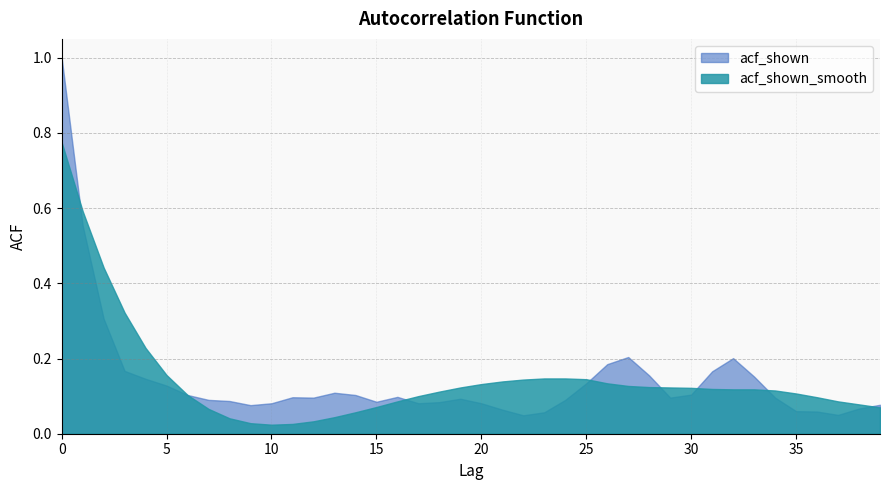

Is it true that acf_shown_smooth equals 0.0 at 39?

False